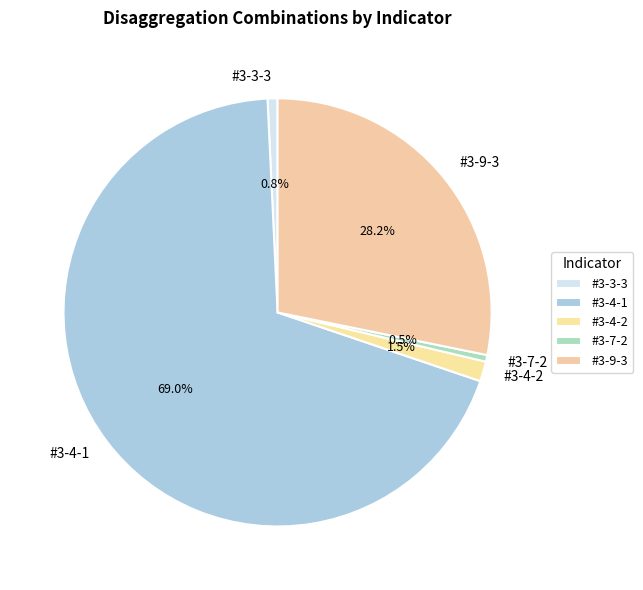

Combined, do #3-4-1 and #3-7-2 account for over 50%?

Yes